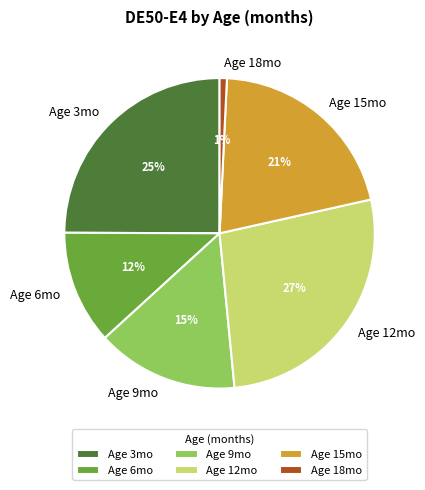

Count the number of slices in the pie.

6